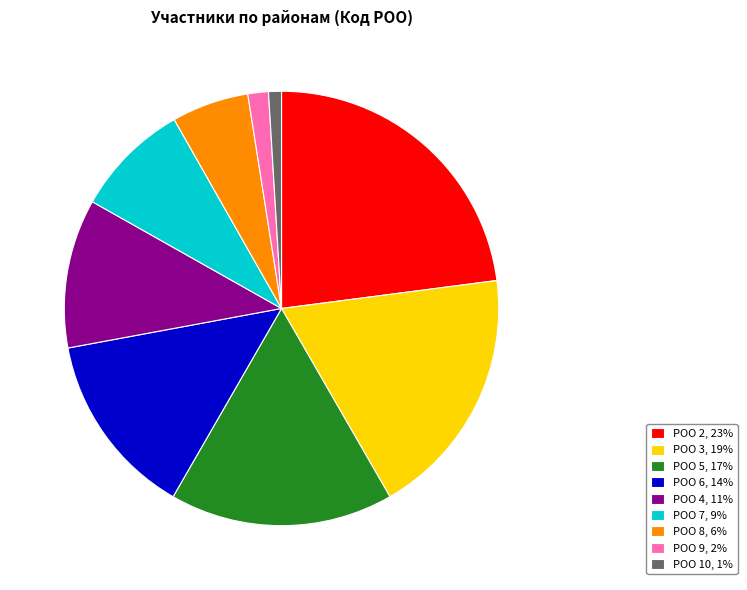

Which category has the biggest portion of the pie?

РОО 2, 23%